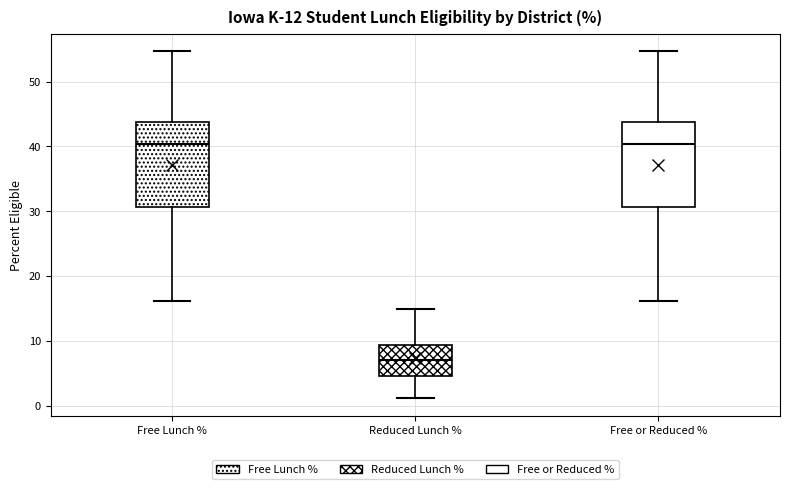

Where does the upper whisker of the box for Reduced Lunch % end on the y-axis? The values are not printed on the chart, so give them approximately, as read against the axis.

15